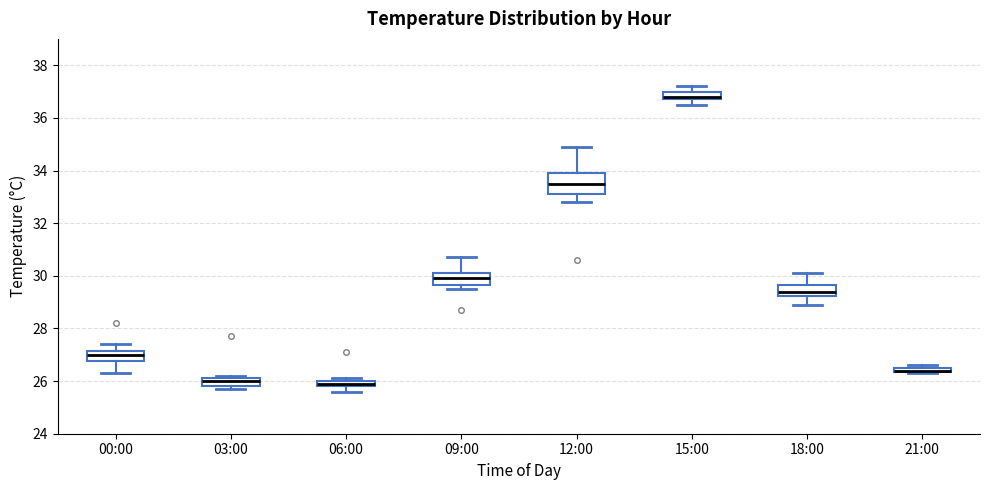

Where is the lower edge of the box for 21:00 on the y-axis? The values are not printed on the chart, so give them approximately, as read against the axis.

26.4